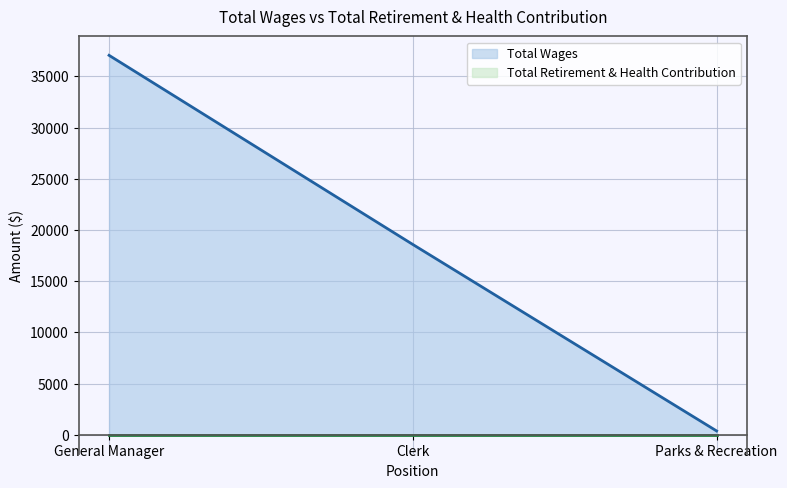

How many lines are shown in the chart?

2